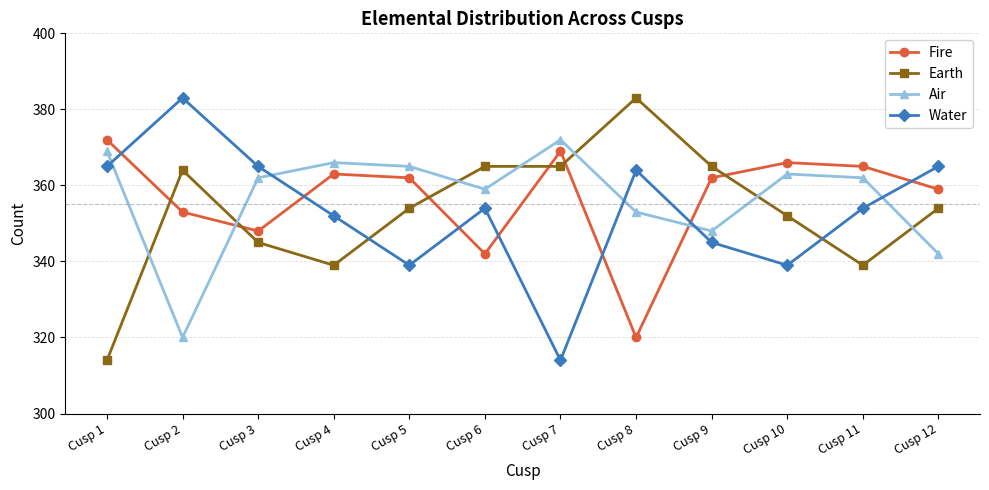

How many data points does each series have?

12